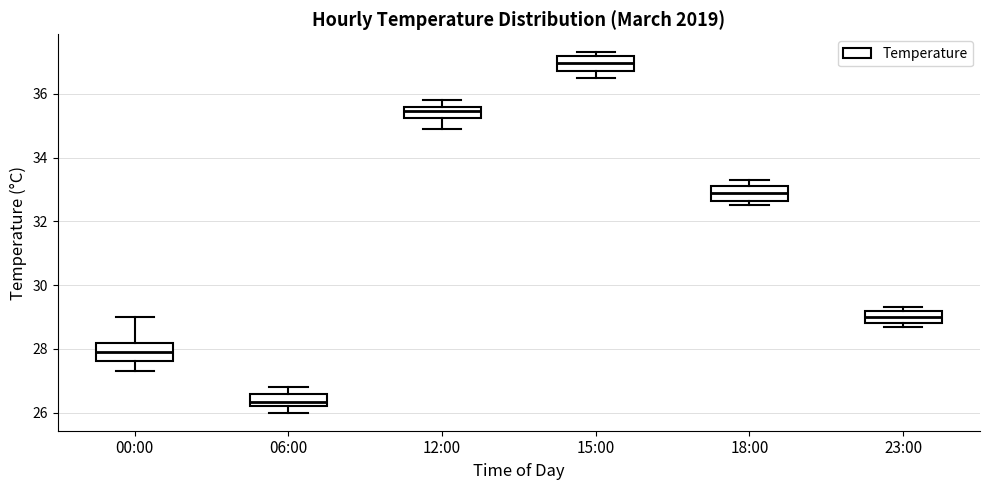

Which box has the highest median line?

15:00